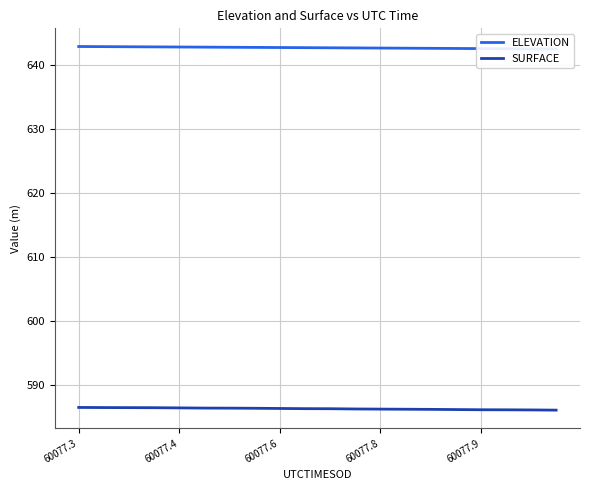

True or false: ELEVATION has more than 2 points higher than both neighbors.

False